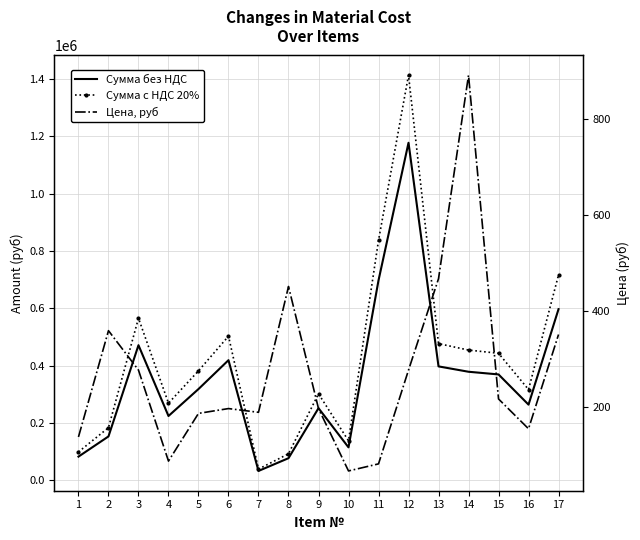

What is the maximum value for Сумма с НДС 20%?

1412700.0